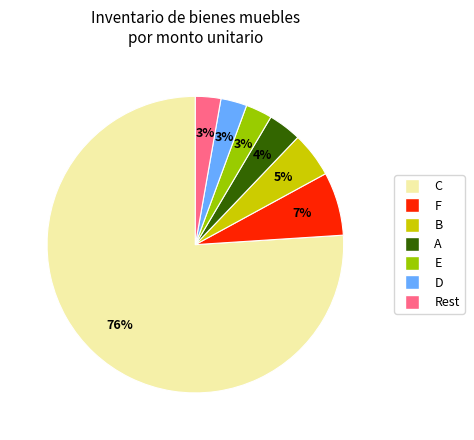

Does any single category account for the majority?

Yes